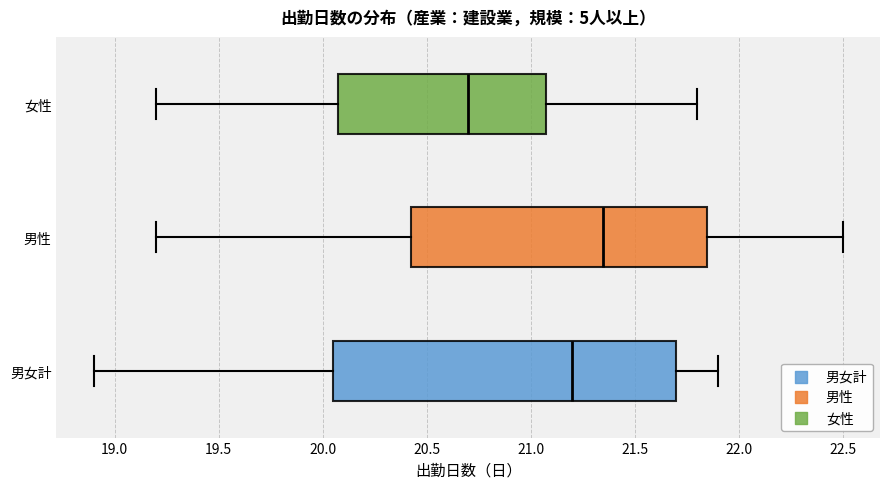

Reading bottom to top, read every box against the x-axis: the position of its median line, the range the box covers, and the ends of its whiskers. The values are not printed on the chart, so give them approximately, as read against the axis.

男女計: median 21.20, box 20.05 to 21.70, whiskers 18.90 to 21.90
男性: median 21.35, box 20.45 to 21.85, whiskers 19.20 to 22.50
女性: median 20.70, box 20.10 to 21.10, whiskers 19.20 to 21.80